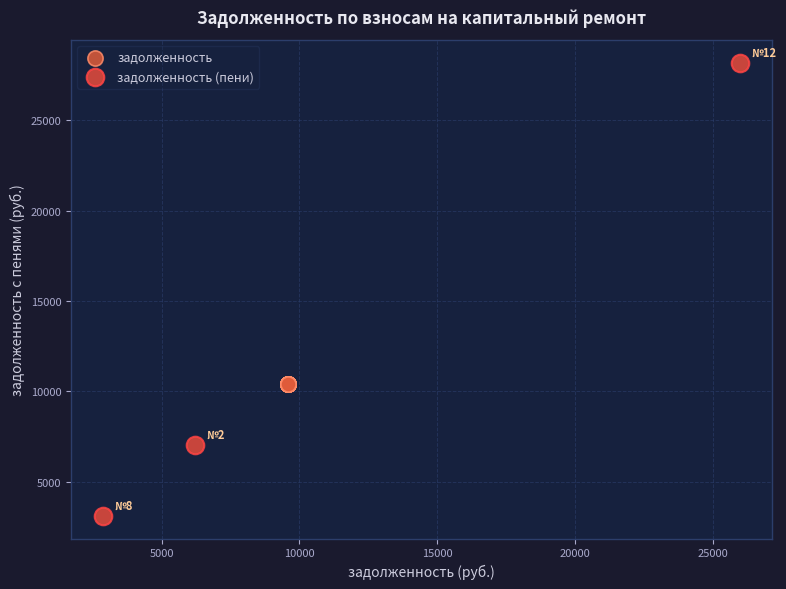

Which series reaches the minimum Y coordinate?

задолженность (пени)